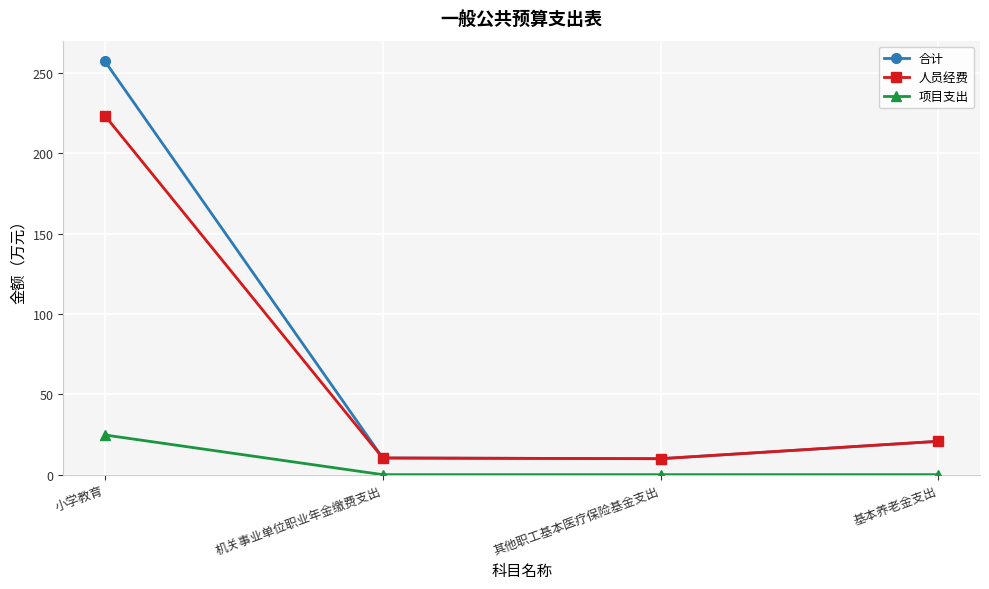

What is the greatest value displayed?

257.2